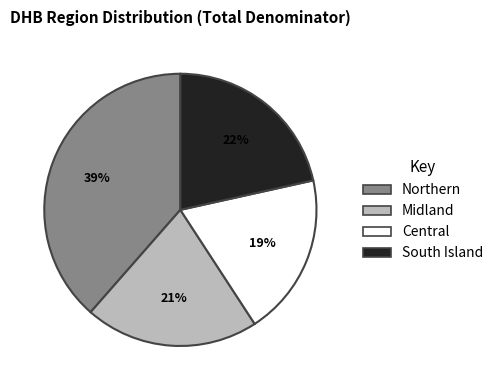

How many slices are in this pie chart?

4